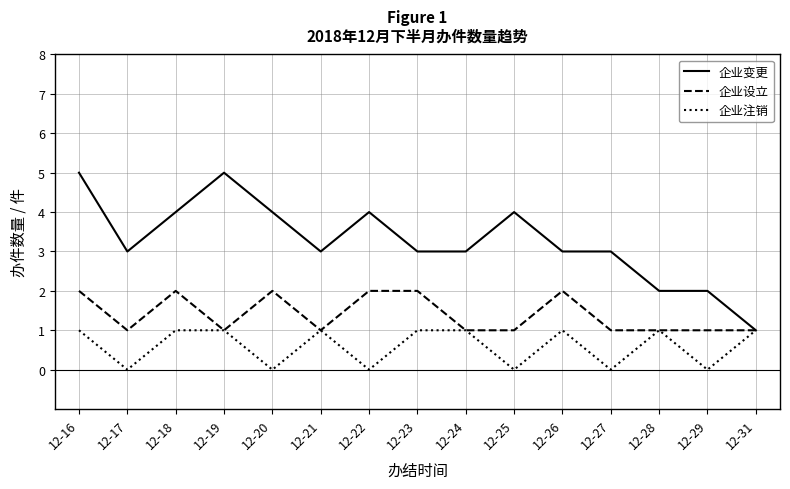

How many lines are shown in the chart?

3